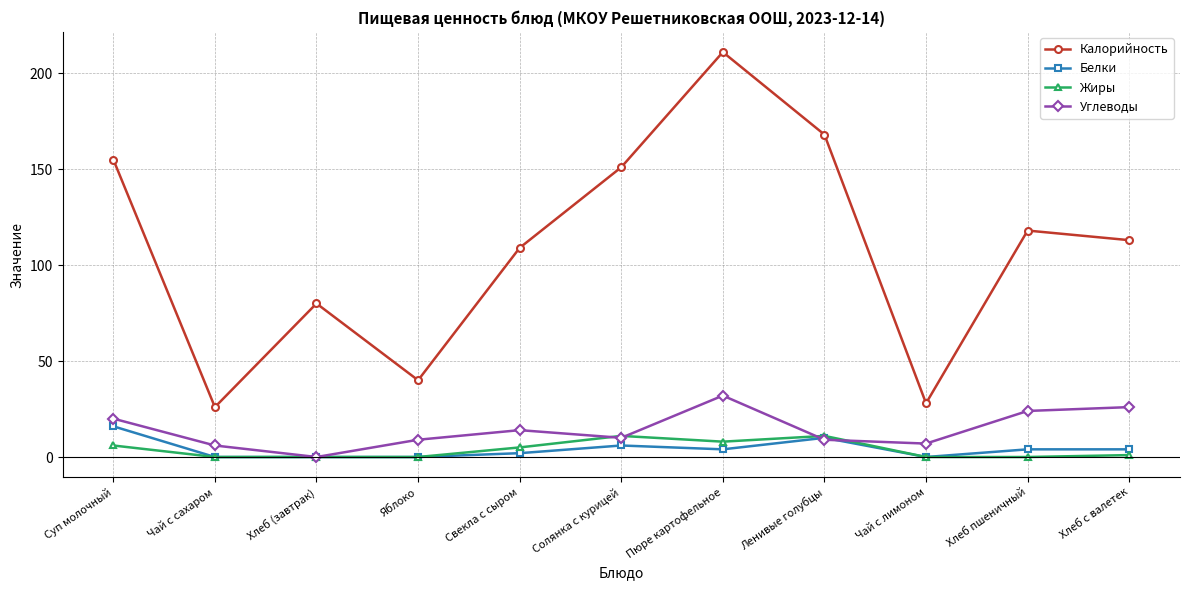

How many lines are shown in the chart?

4